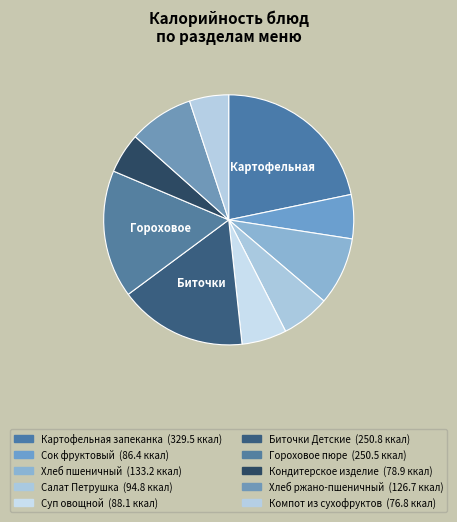

Rank the categories by value from highest to lowest.

Картофельная запеканка, Биточки Детские, Гороховое пюре, Хлеб пшеничный, Хлеб ржано-пшеничный, Салат Петрушка, Суп овощной, Сок фруктовый, Кондитерское изделие, Компот из сухофруктов